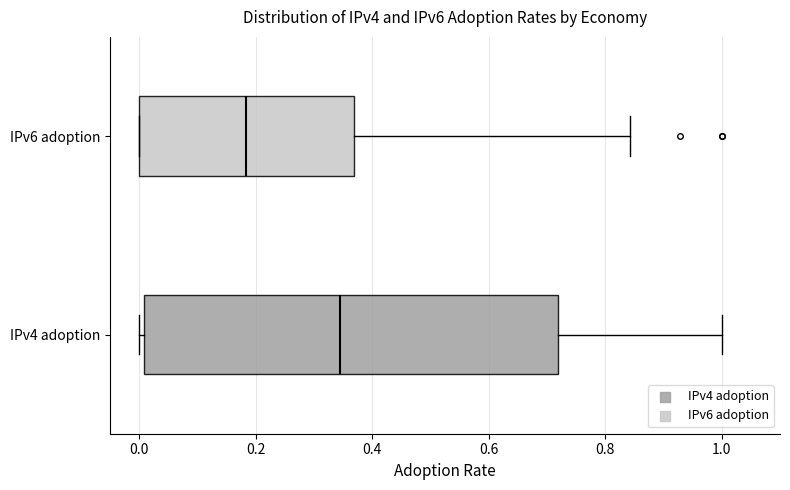

Reading bottom to top, transcribe this box plot: for each box, give where its median line is, the range the box spans, and where its two whiskers end, as read against the x-axis. The values are not printed on the chart, so give them approximately, as read against the axis.

IPv4 adoption: median 0.34, box 0.00 to 0.72, whiskers 0.00 (just left of the box's left edge) to 1.00
IPv6 adoption: median 0.18, box 0.00 to 0.36, whiskers 0.00 to 0.84